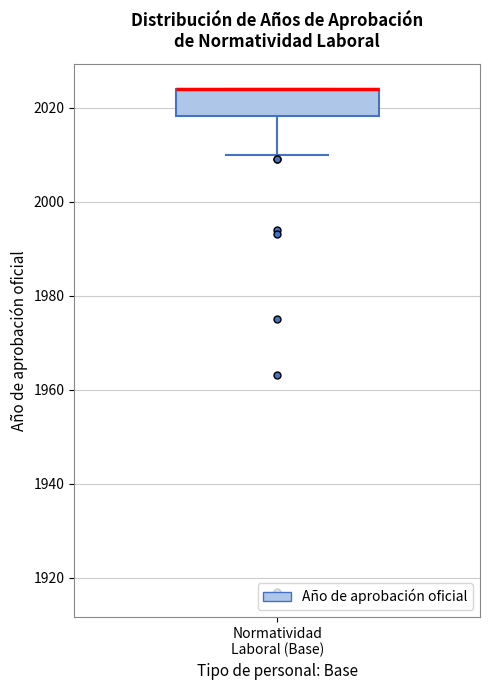

Where is the upper edge of the box for Normatividad Laboral (Base) on the y-axis? The values are not printed on the chart, so give them approximately, as read against the axis.

2024